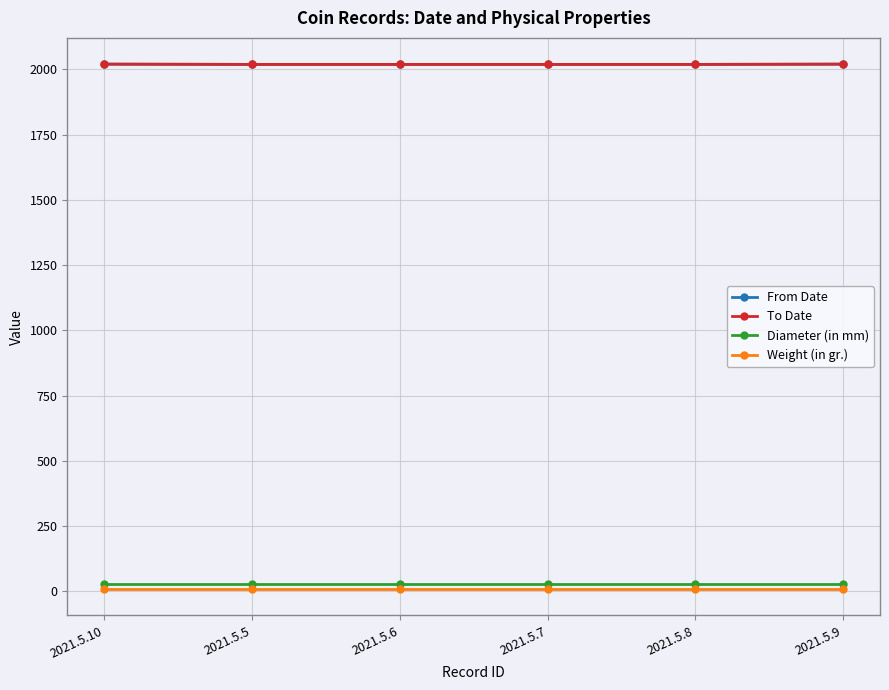

What is the difference between the highest and lowest values at 2021.5.10?

2011.9